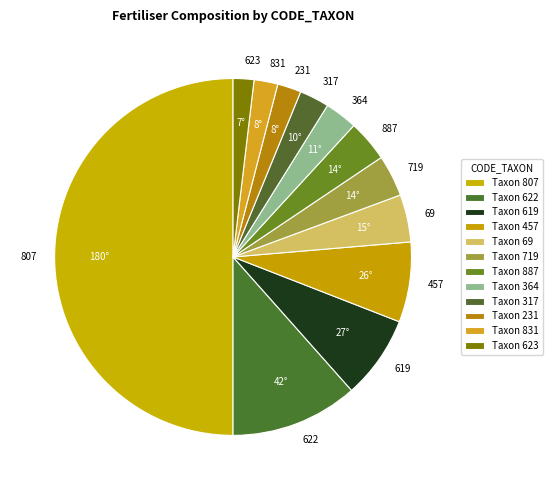

Does 69 represent more than half of the total?

No